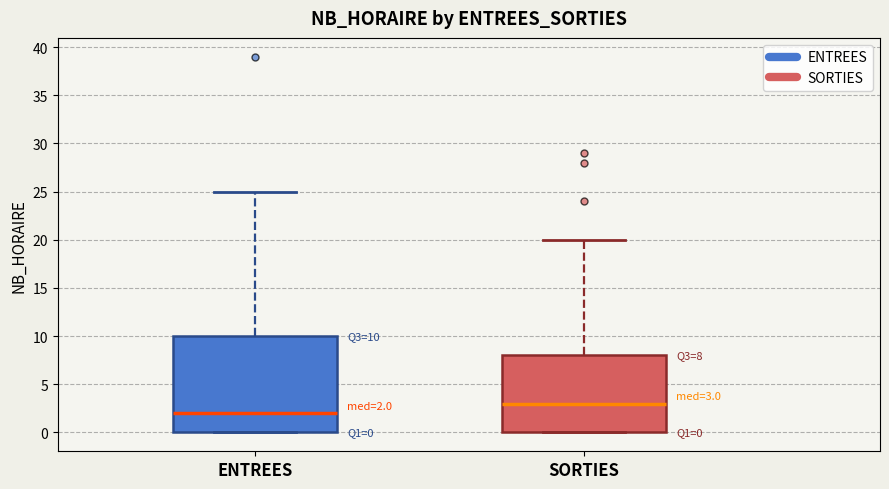

Comparing the boxes themselves (not the whiskers), which one is the tallest?

ENTREES